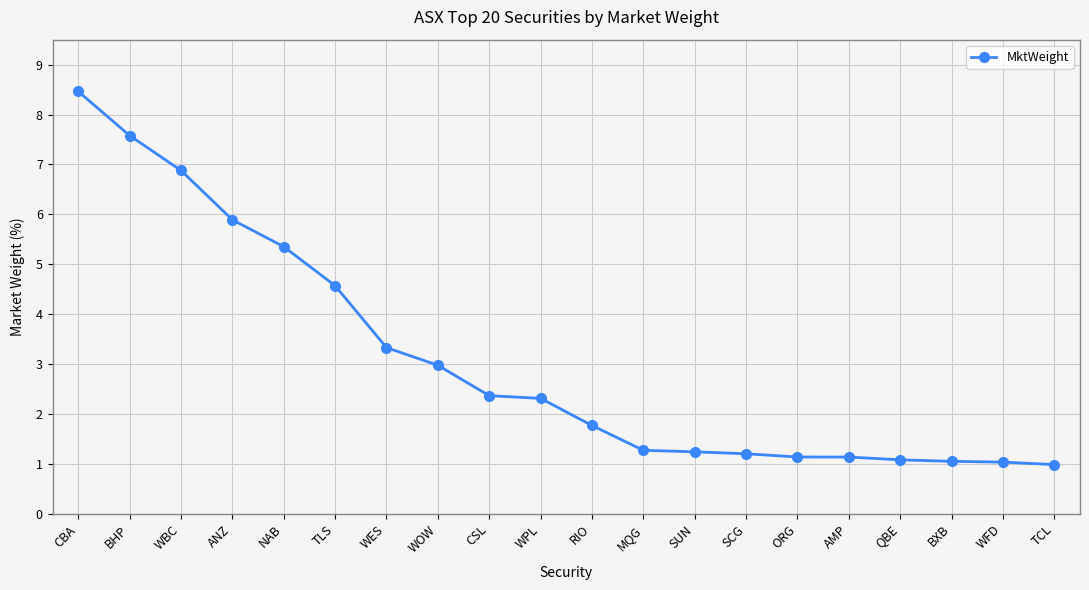

What is the difference between the values at ANZ and WBC?

1.0